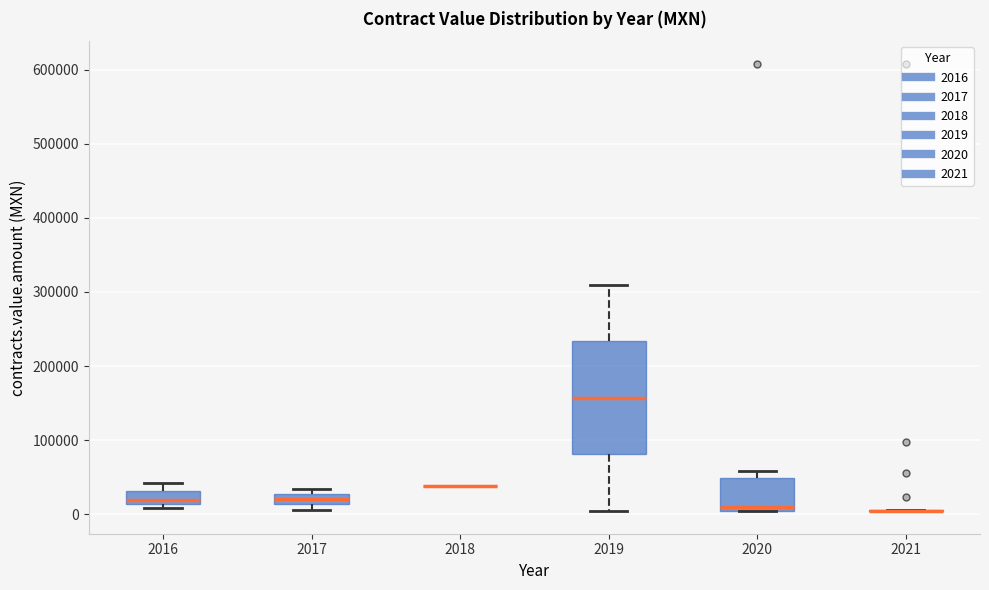

Which box is the tallest, from its lower edge to its upper edge?

2019